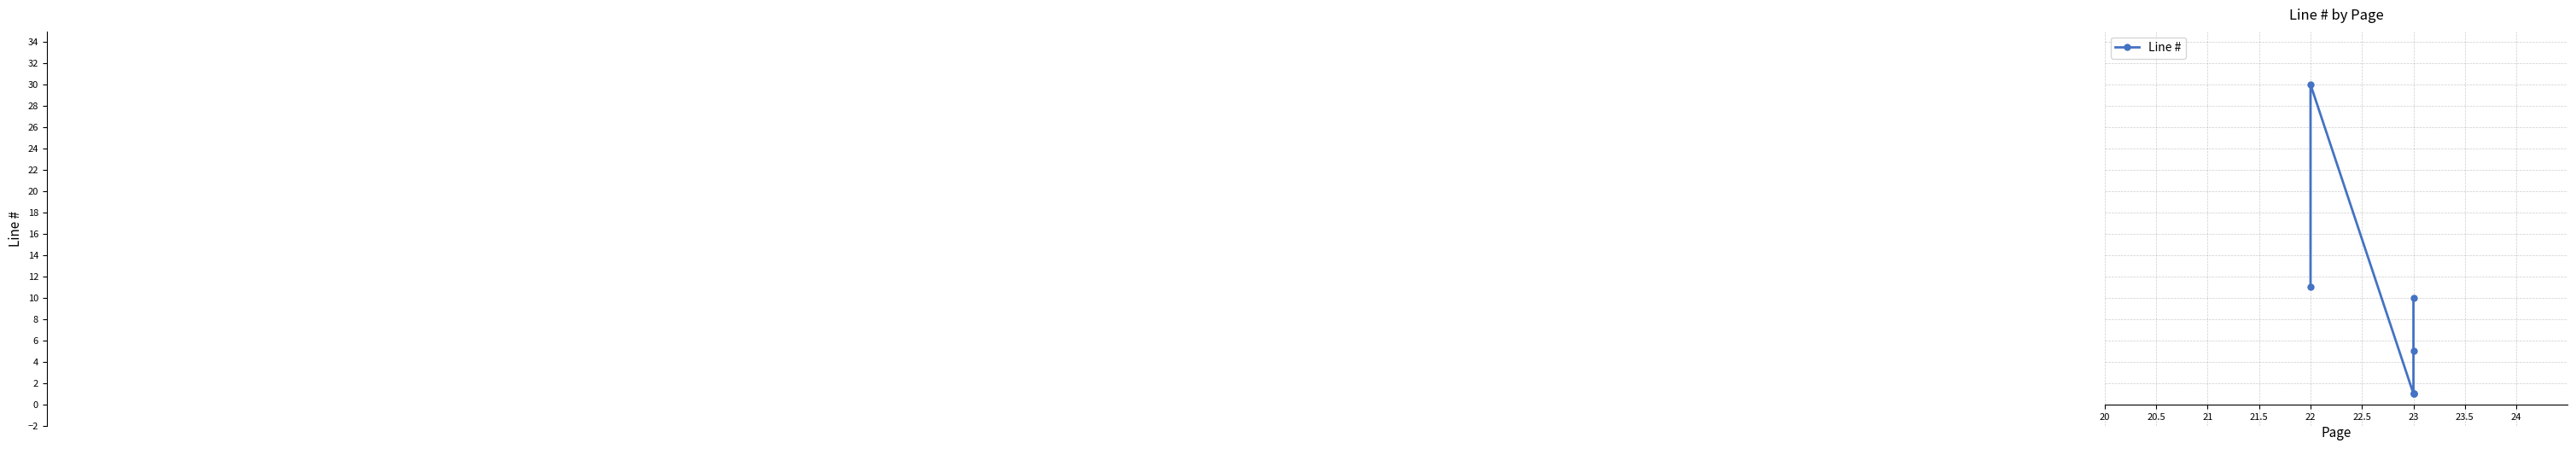

True or false: the data has more than 0 interior local peaks.

True